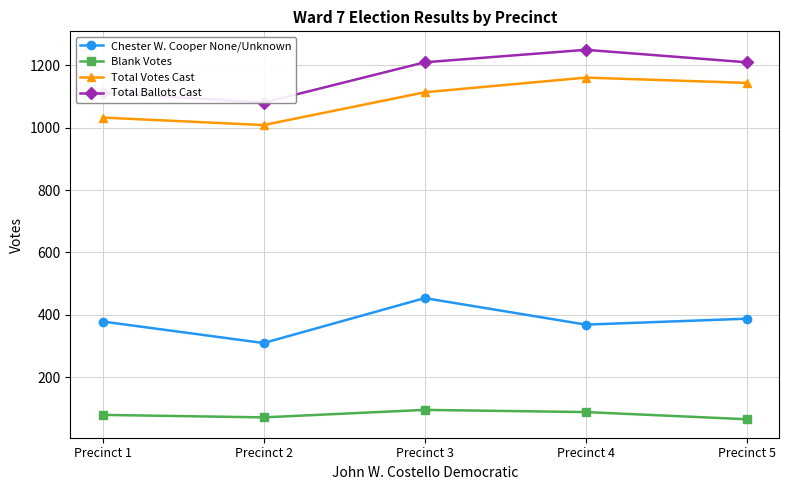

Is it true that Chester W. Cooper None/Unknown equals 379 at Precinct 1?

True